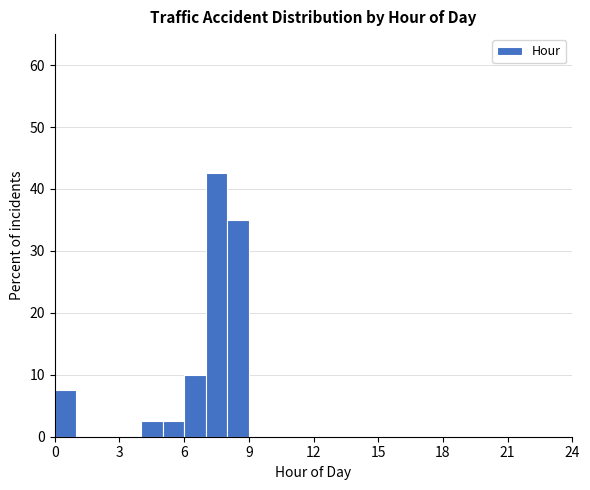

Read against the x-axis, roughly where is the centre of the tallest bar?

7.5